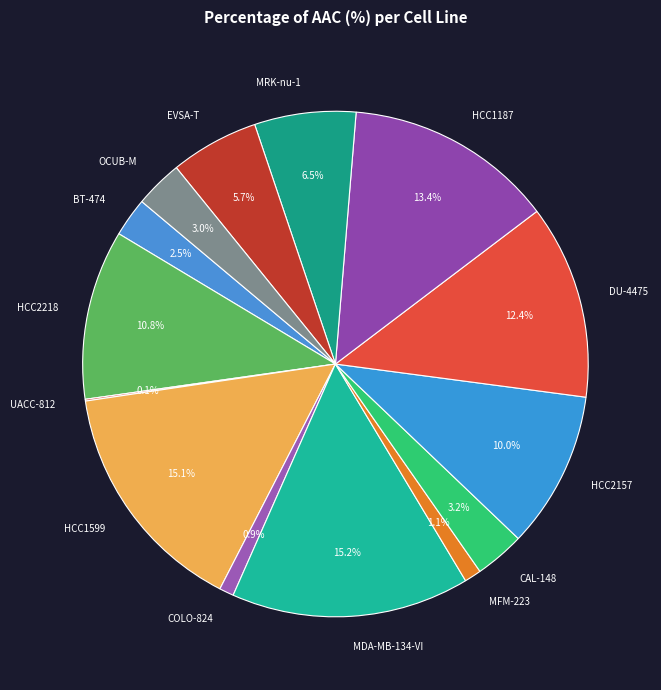

Approximately how many times larger is the value at CAL-148 compared to MRK-nu-1?

0.5